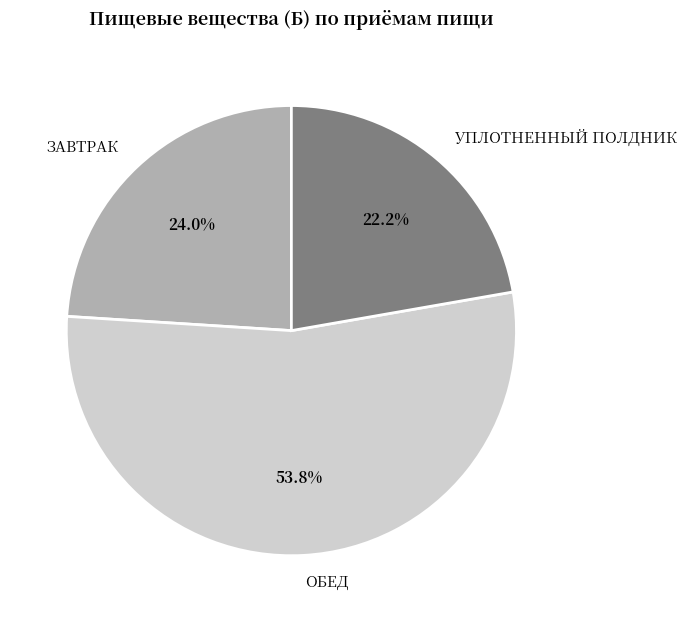

Which slice represents more than half of the pie?

ОБЕД